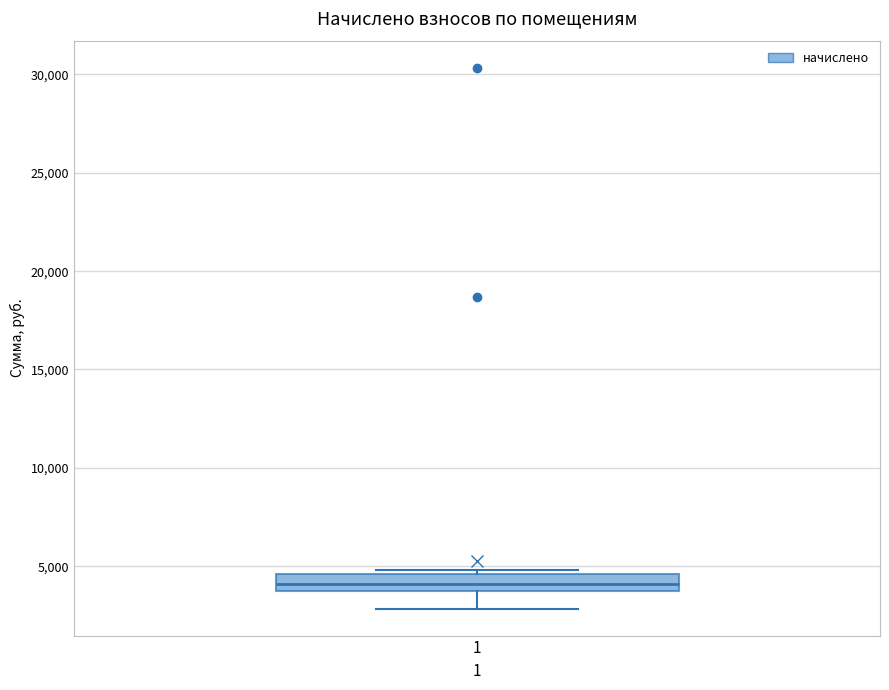

Where is the lower edge of the box at x = 1 on the y-axis? The values are not printed on the chart, so give them approximately, as read against the axis.

3500